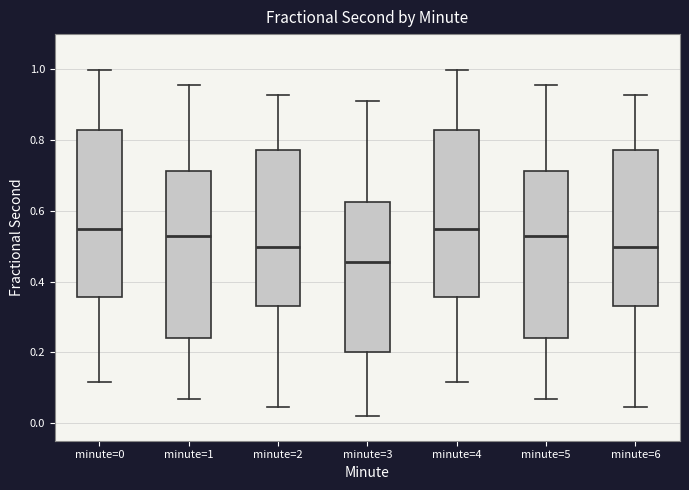

Reading left to right, read every box against the y-axis: the position of its median line, the range the box covers, and the ends of its whiskers. The values are not printed on the chart, so give them approximately, as read against the axis.

minute=0: median 0.54, box 0.36 to 0.82, whiskers 0.12 to 1.00
minute=1: median 0.52, box 0.24 to 0.72, whiskers 0.06 to 0.96
minute=2: median 0.50, box 0.34 to 0.78, whiskers 0.04 to 0.92
minute=3: median 0.46, box 0.20 to 0.62, whiskers 0.02 to 0.92
minute=4: median 0.54, box 0.36 to 0.82, whiskers 0.12 to 1.00
minute=5: median 0.52, box 0.24 to 0.72, whiskers 0.06 to 0.96
minute=6: median 0.50, box 0.34 to 0.78, whiskers 0.04 to 0.92